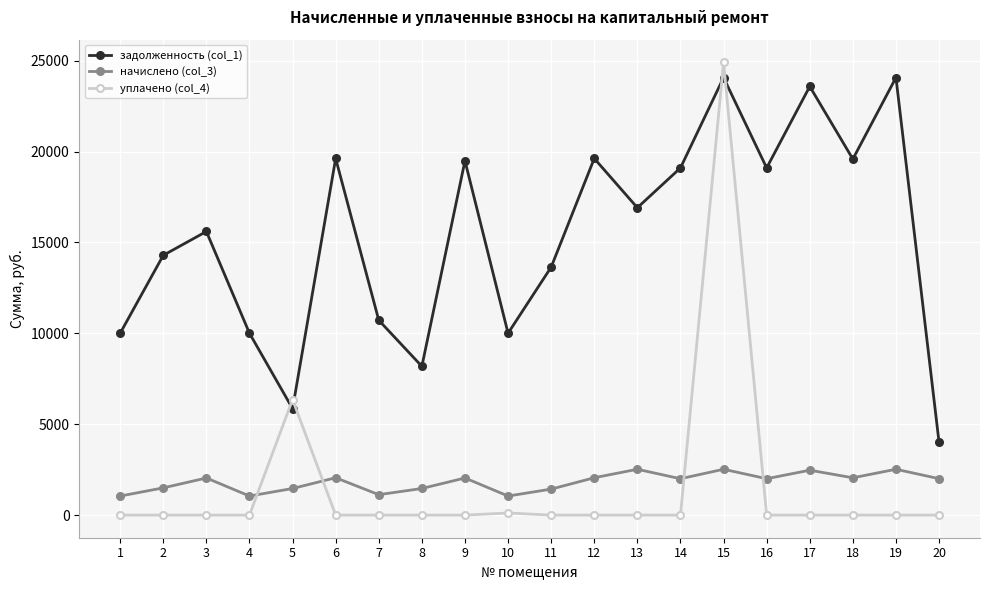

Is the value of задолженность (col_1) at 7 greater than the value of уплачено (col_4) at 5?

Yes